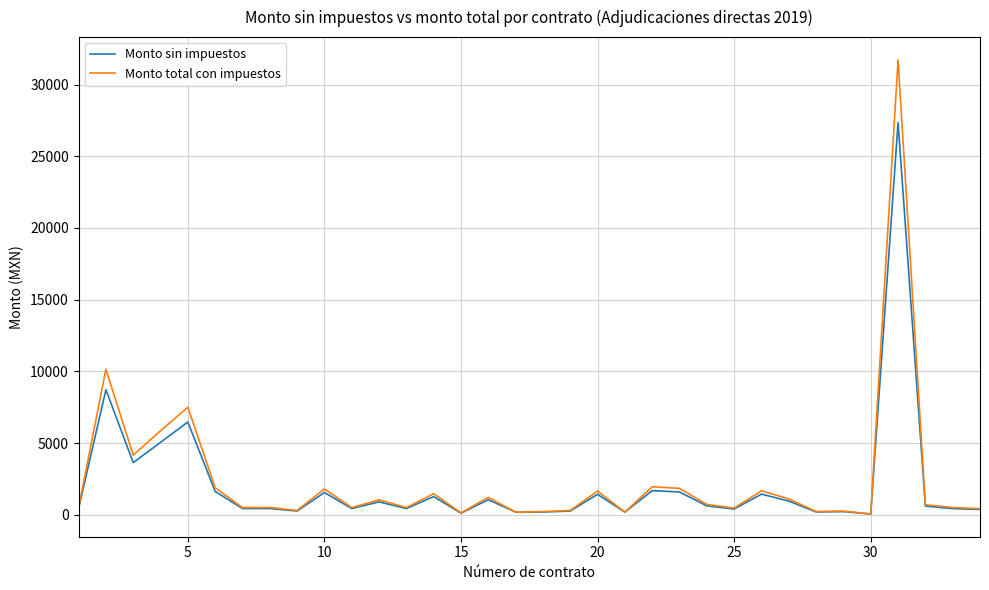

What is the sum of all Monto total con impuestos values?

82185.2